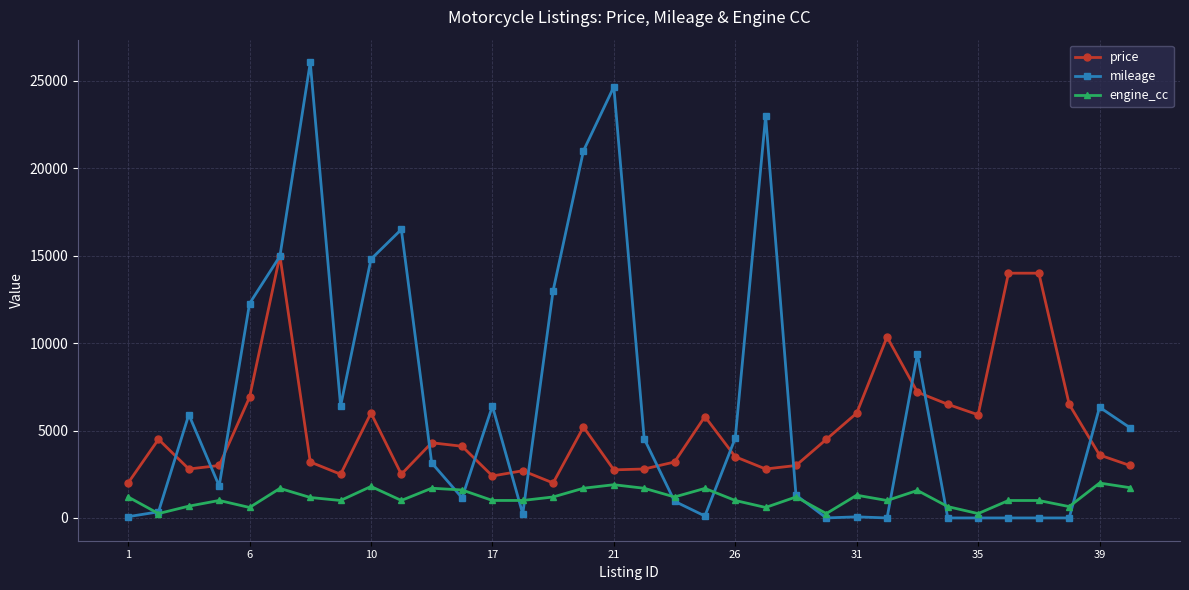

Which series has the largest total across all categories?

mileage